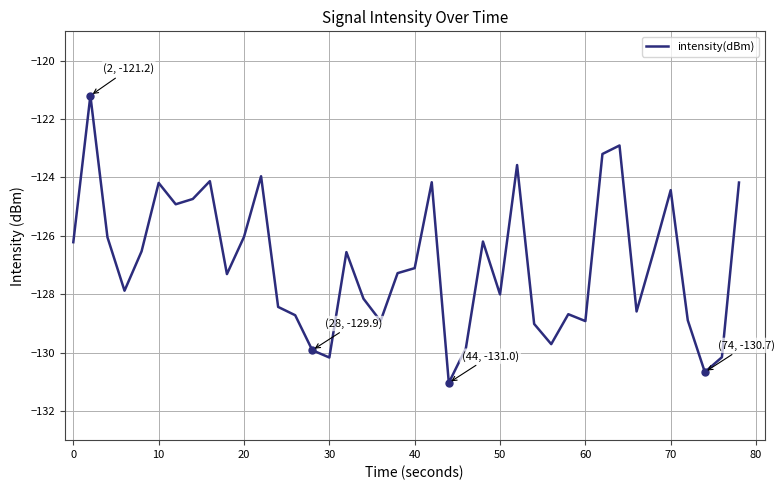

How many series are shown in this chart?

1